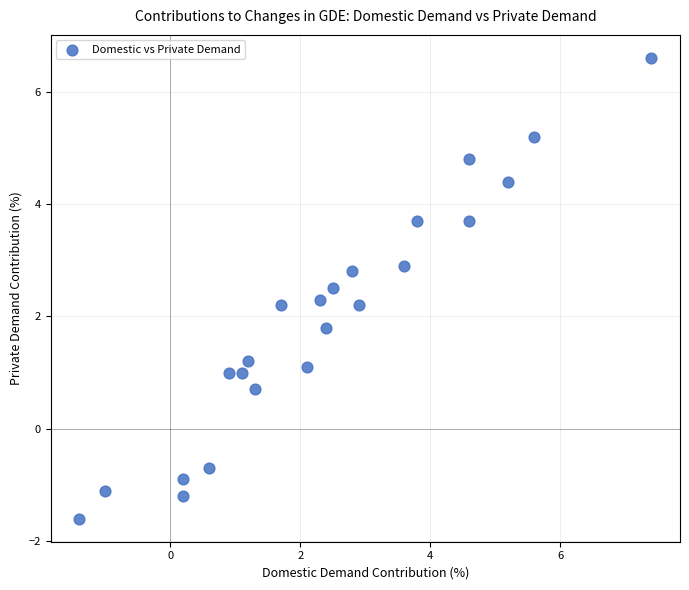

What is the range of Y values (max minus min)?

8.2